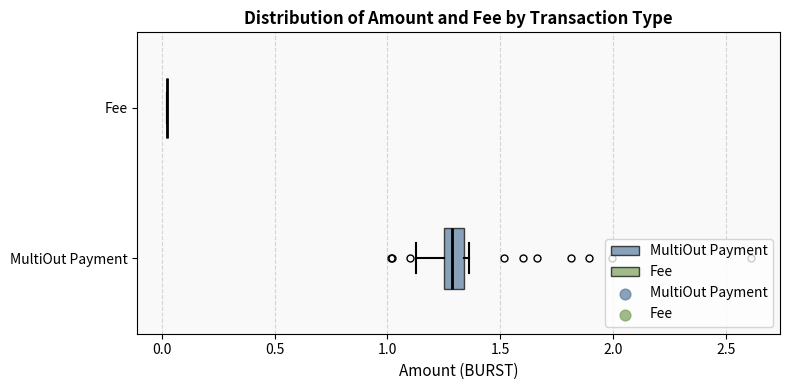

Reading bottom to top, read every box against the x-axis: the position of its median line, the range the box covers, and the ends of its whiskers. The values are not printed on the chart, so give them approximately, as read against the axis.

MultiOut Payment: median 1.30, box 1.25 to 1.35, whiskers 1.15 to 1.35 (just right of the box's right edge)
Fee: box collapsed to a line at 0.00, whiskers 0.00 to 0.00